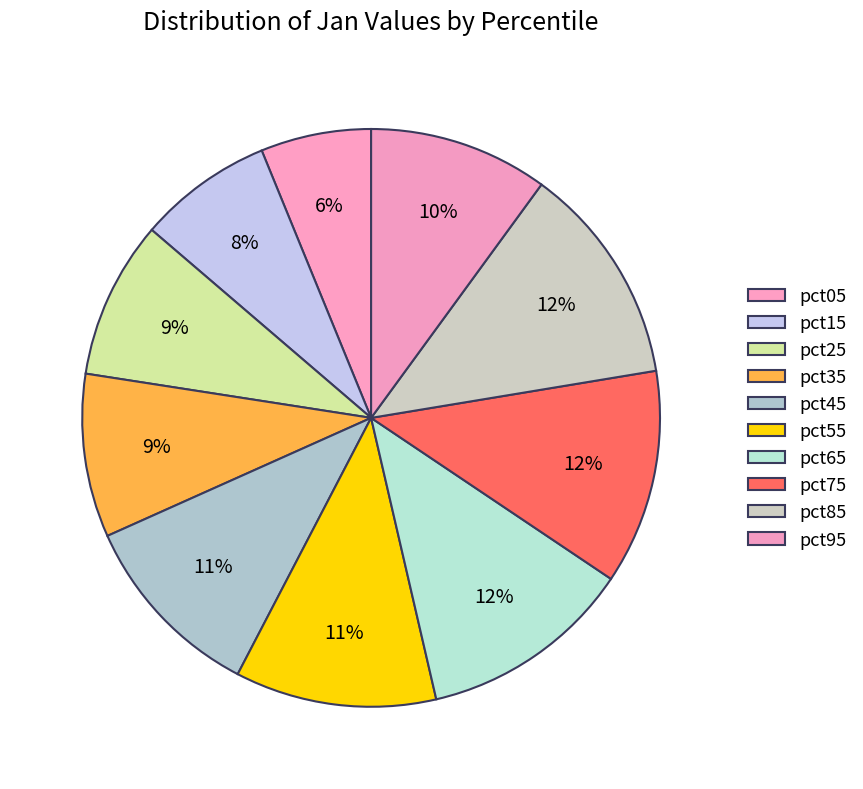

How many segments does this pie chart have?

10